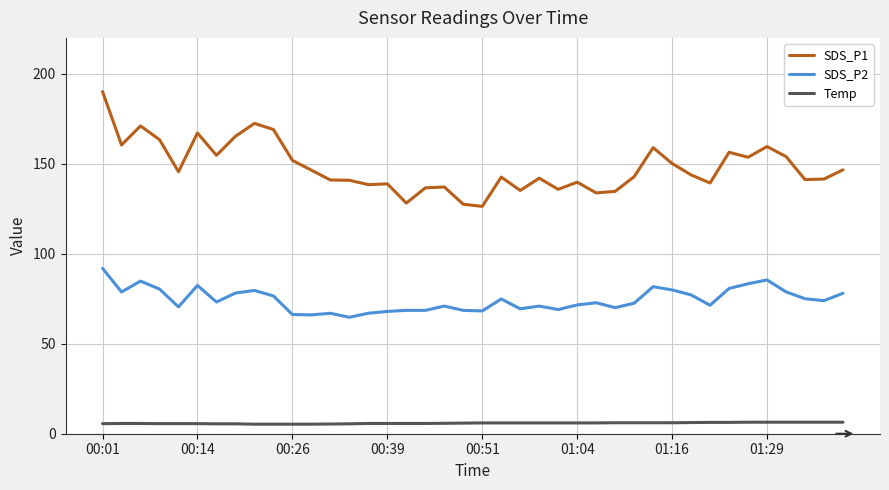

Which series has the largest range (max minus min)?

SDS_P1